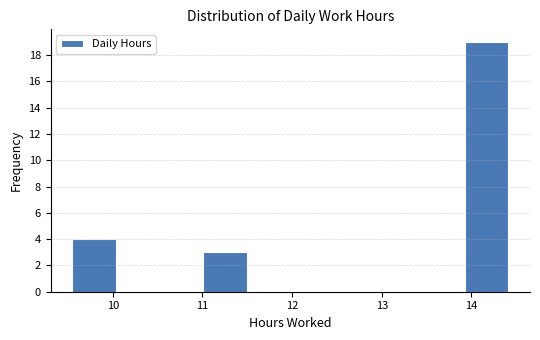

Over which range of the x-axis is the bar tallest?

13.9 to 14.4